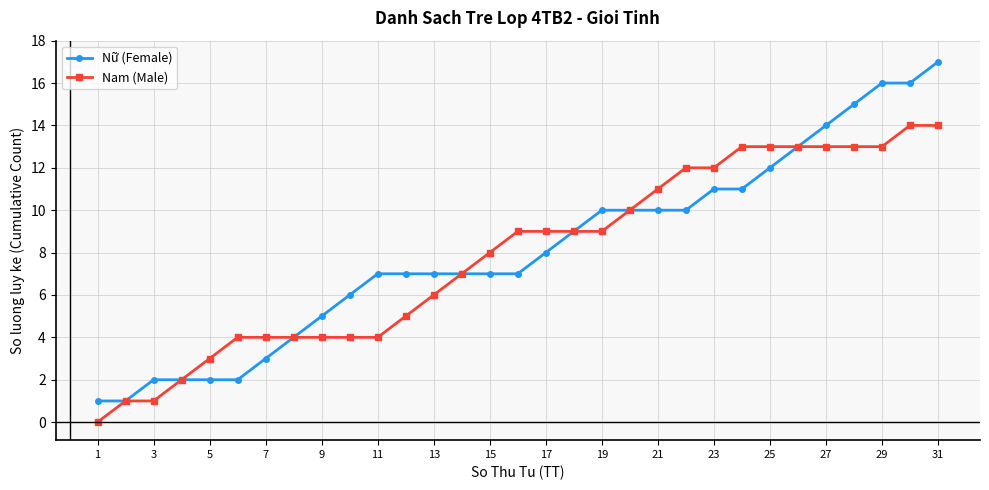

What is the value of the Nam (Male) point at the 21st from the left?

11